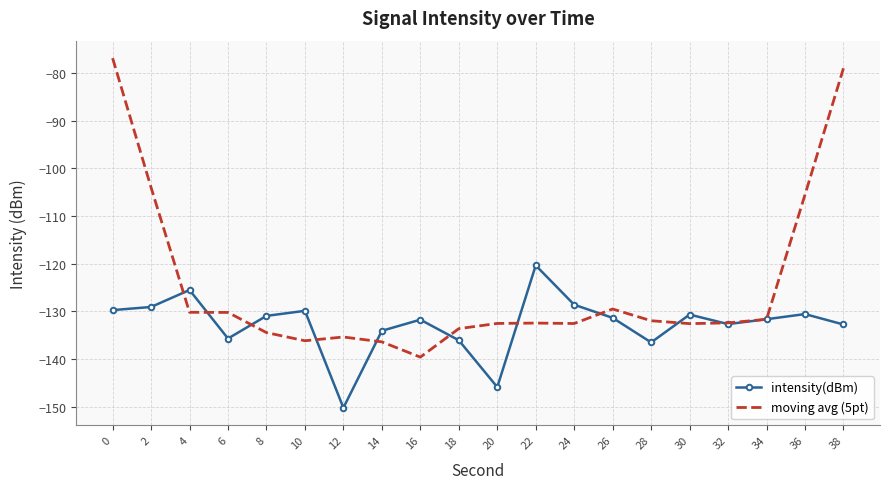

At which category does intensity(dBm) reach its first local peak?

4